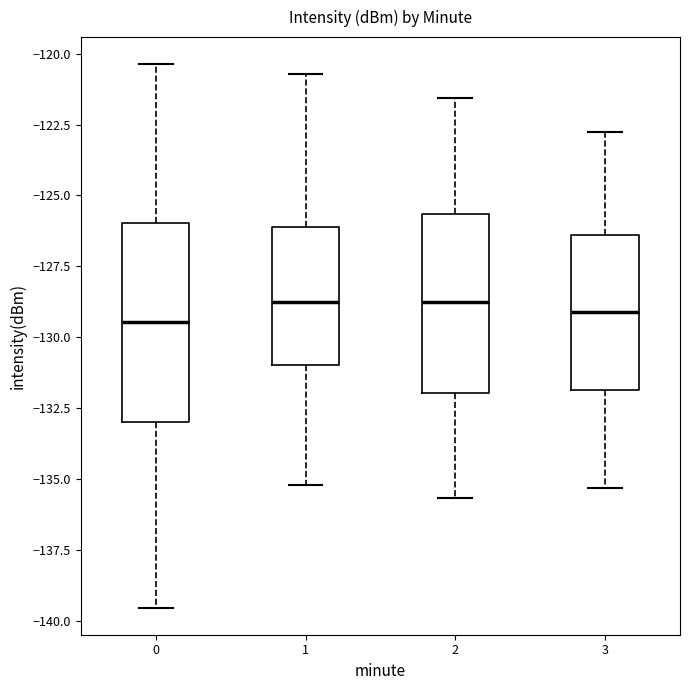

Reading left to right, read every box against the y-axis: the position of its median line, the range the box covers, and the ends of its whiskers. The values are not printed on the chart, so give them approximately, as read against the axis.

0: median -129.5, box -133.0 to -126.0, whiskers -139.5 to -120.5
1: median -129.0, box -131.0 to -126.0, whiskers -135.0 to -120.5
2: median -129.0, box -132.0 to -125.5, whiskers -135.5 to -121.5
3: median -129.0, box -132.0 to -126.5, whiskers -135.5 to -123.0